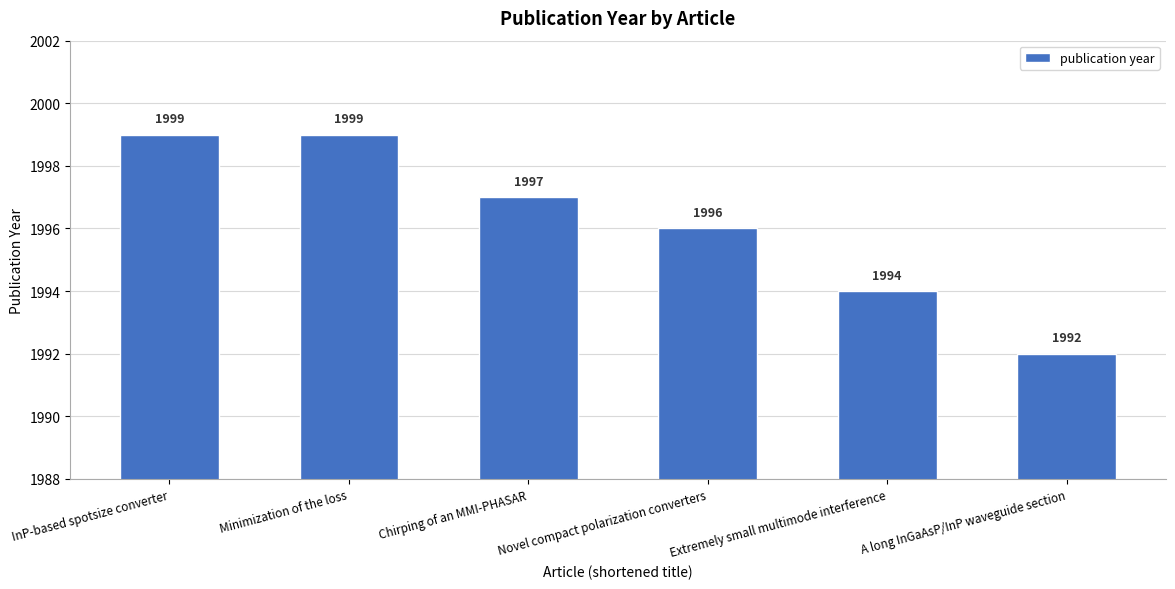

How many categories are shown in the chart?

6